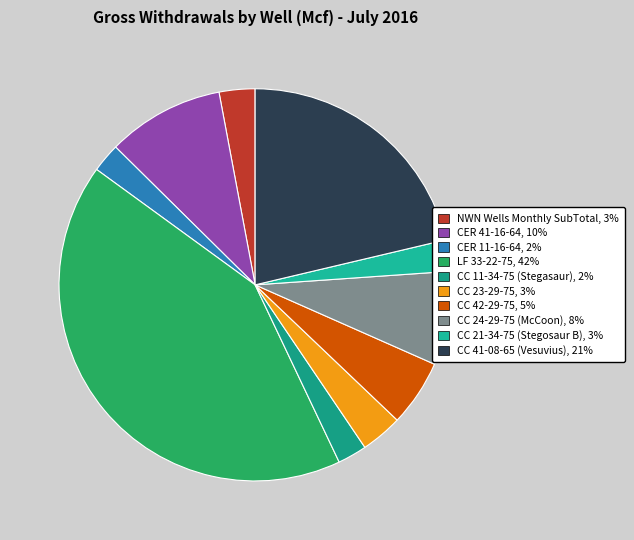

To the nearest percent, what is the difference between the largest and smallest slice percentages?

40%